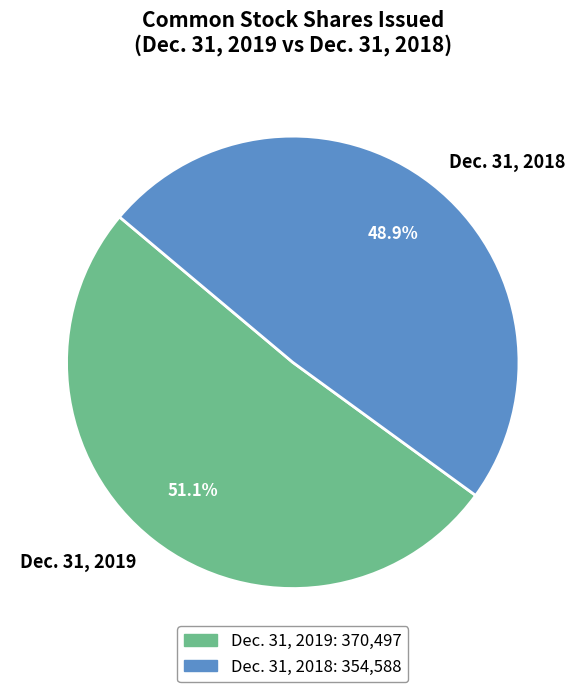

How many segments does this pie chart have?

2